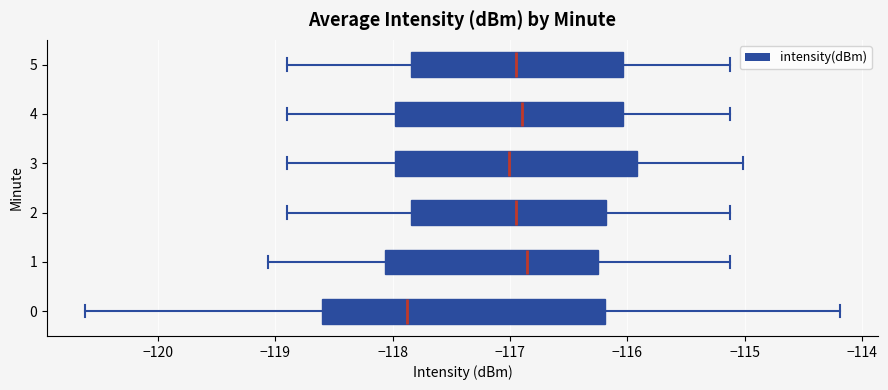

Comparing the boxes themselves (not the whiskers), which one is the widest?

0